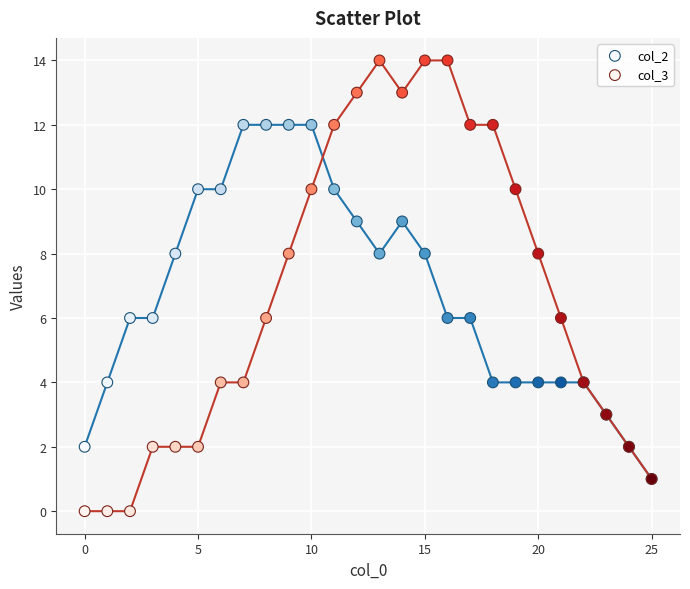

What are all the series names shown in the legend?

col_2, col_3